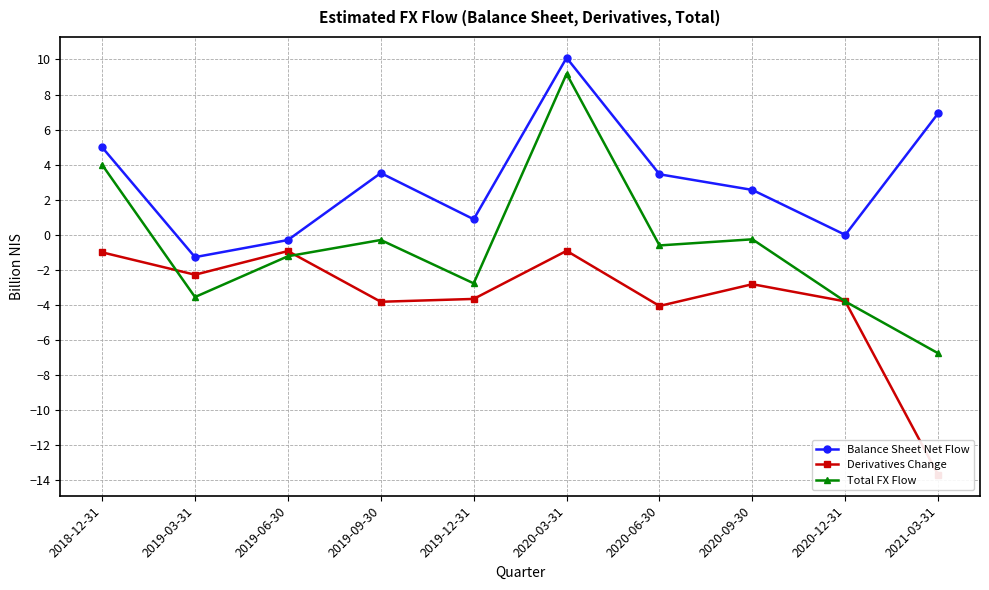

Does the chart have visible grid lines?

Yes